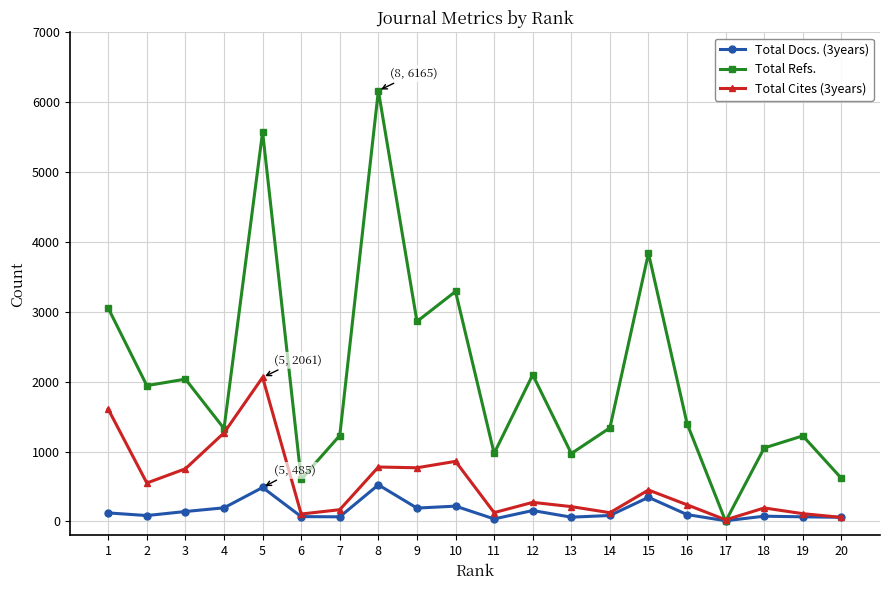

At which category is the sum across all series the highest?

5